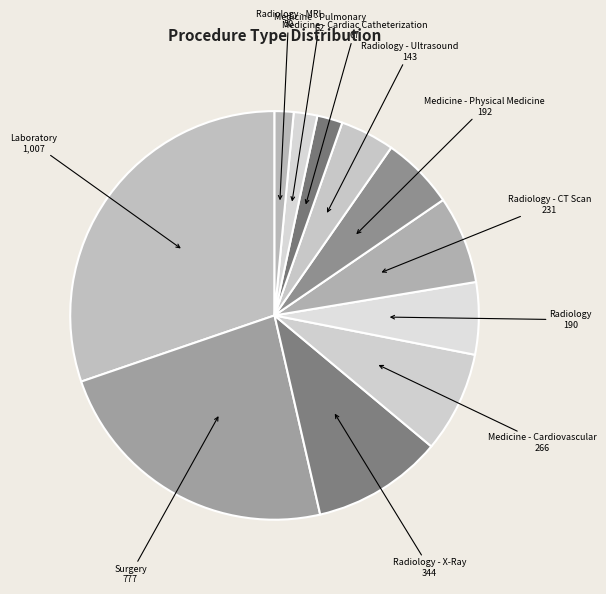

Combined, do Surgery and Radiology - X-Ray account for over 50%?

No